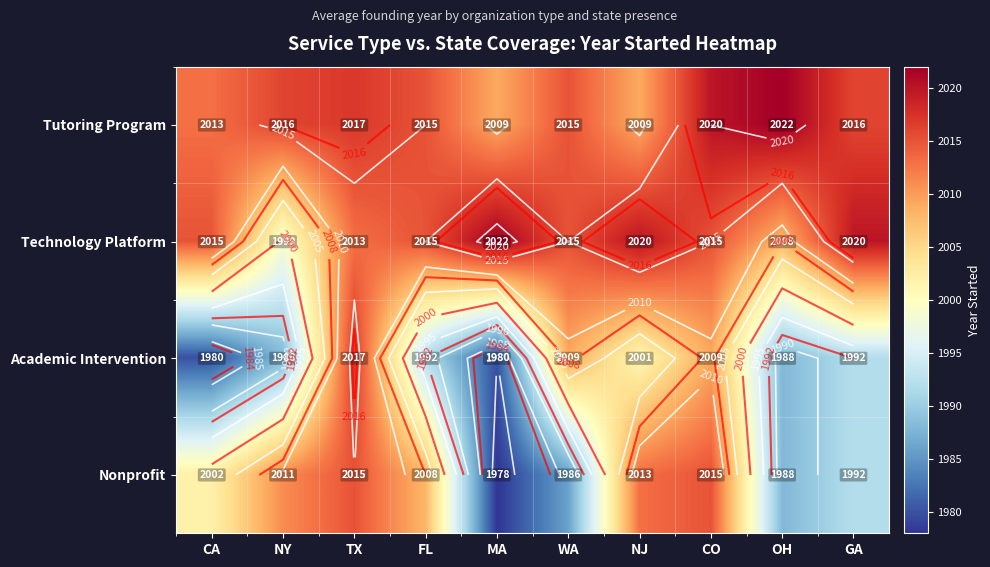

Is it true that Academic Intervention equals 967 at OH?

False